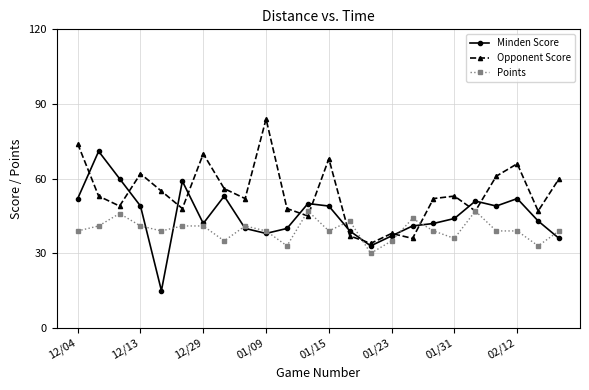

Which series ends up on top after the final intersection of Opponent Score and Minden Score?

Opponent Score